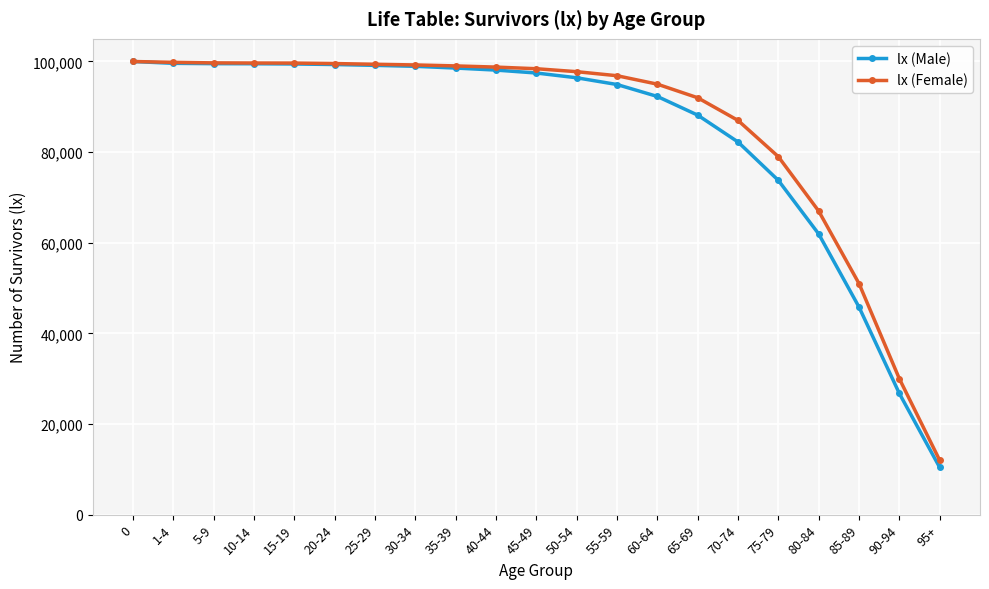

What is the label of the 16th point from the left?

70-74